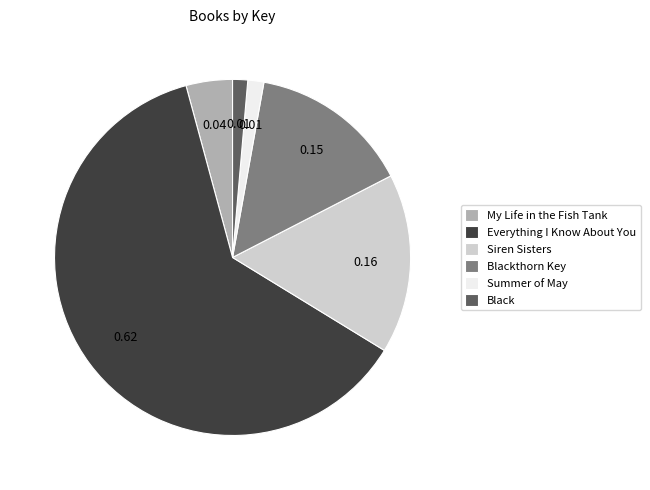

Which category has the biggest portion of the pie?

Everything I Know About You